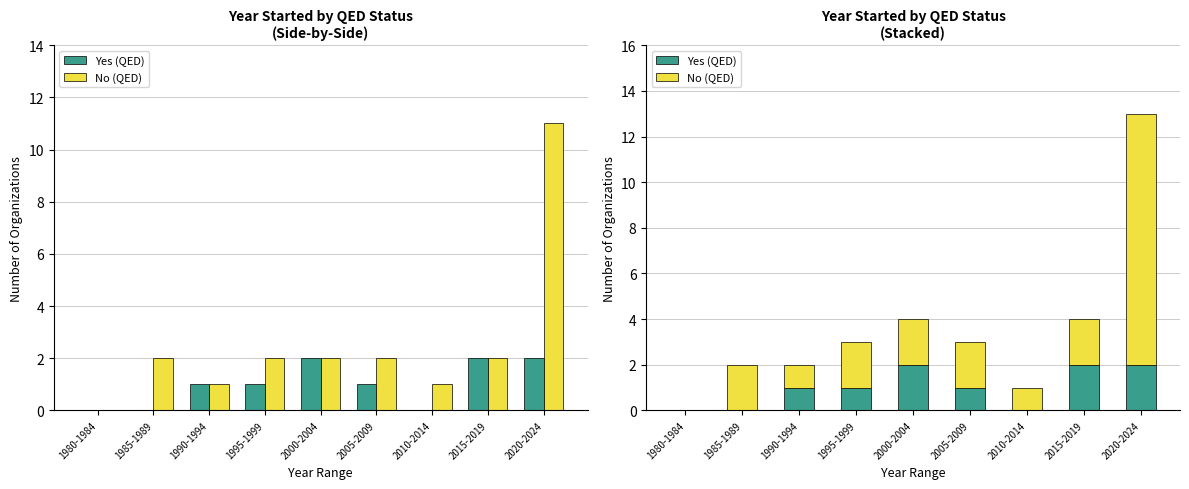

At which label does No (QED) first exceed 2?

2020-2024